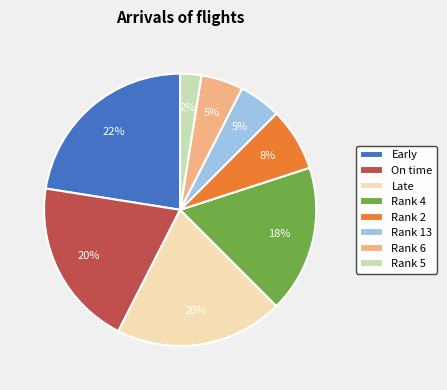

Combined, do Rank 6 and Early account for over 50%?

No